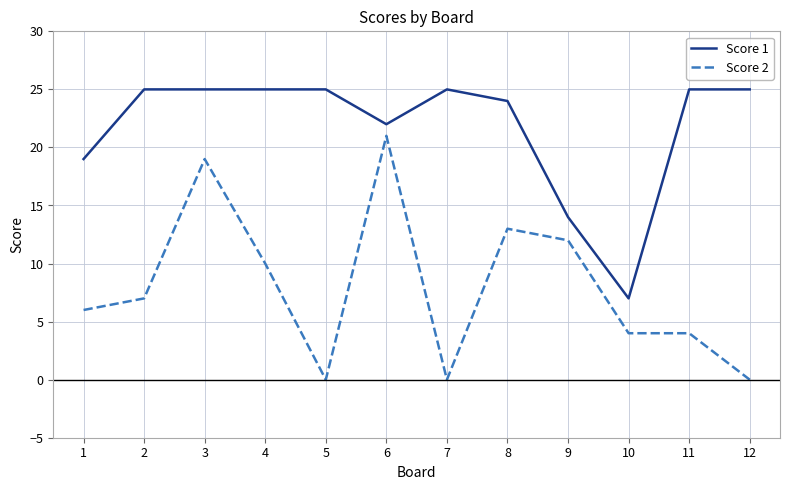

Rank the series by their maximum value, from highest to lowest.

Score 1, Score 2